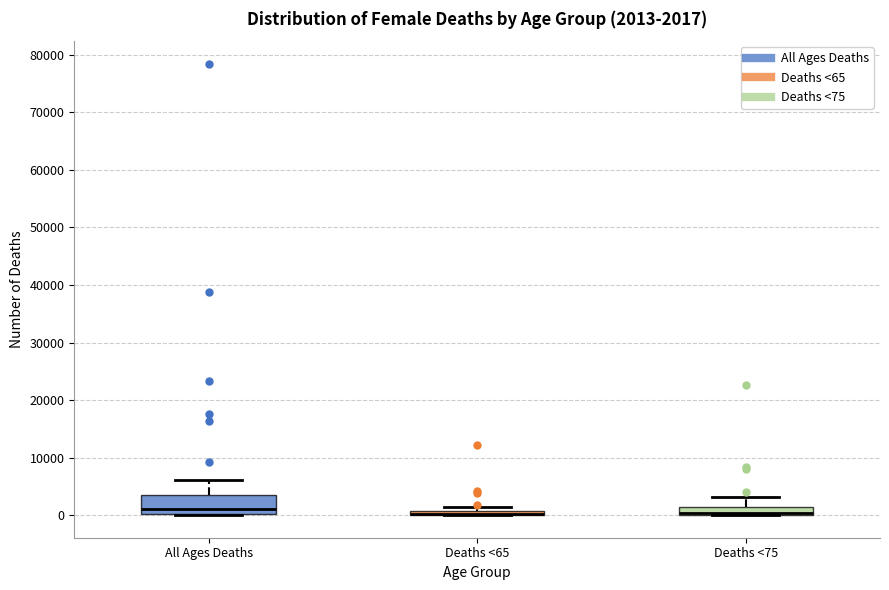

Comparing the boxes themselves (not the whiskers), which one is the tallest?

All Ages Deaths